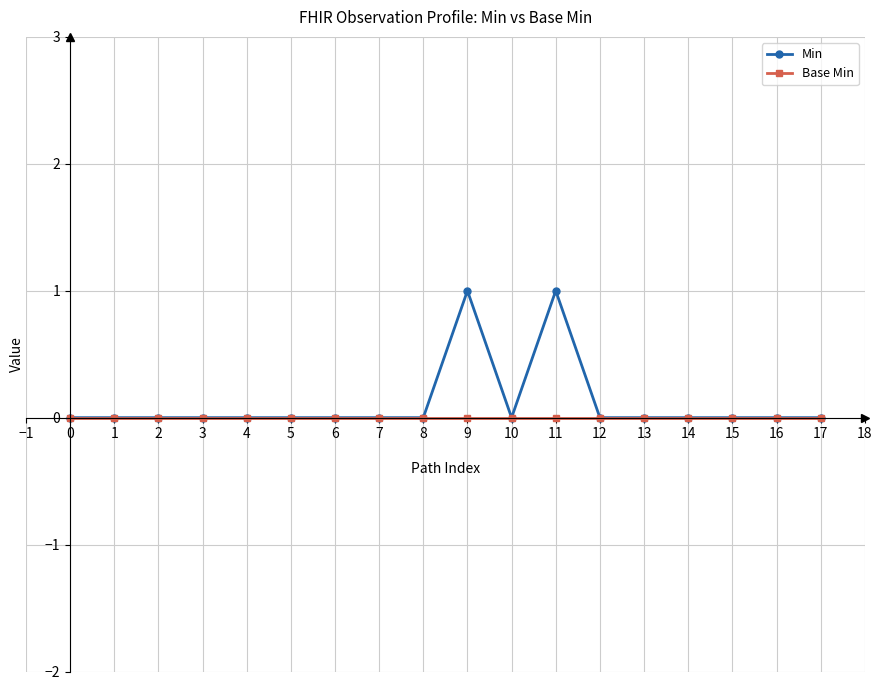

Rank the series by their average value, from highest to lowest.

Min, Base Min